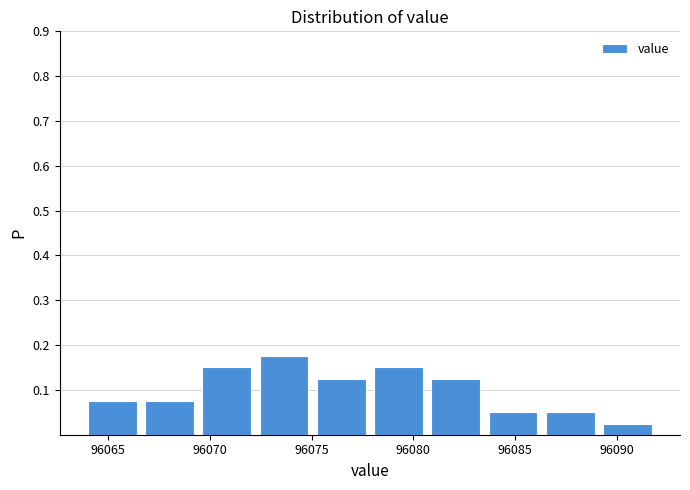

Reading left to right, list every bar in this chart as the range it spans on the x-axis followed by its height. Neither the bar edges nor the heights are printed on the chart, so give them approximately, as read against the axes.

96064.0 to 96066.5: 0.08
96066.5 to 96069.5: 0.08
96069.5 to 96072.0: 0.15
96072.0 to 96075.0: 0.18
96075.0 to 96078.0: 0.13
96078.0 to 96080.5: 0.15
96080.5 to 96083.5: 0.13
96083.5 to 96086.5: 0.05
96086.5 to 96089.0: 0.05
96089.0 to 96092.0: 0.03